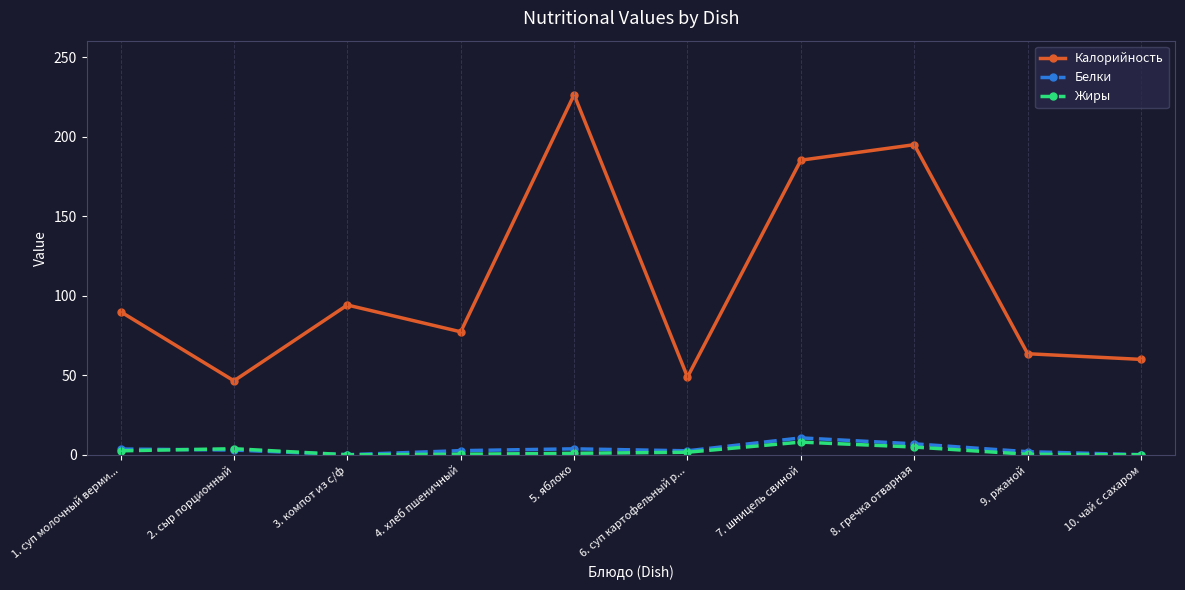

What is the minimum value for Калорийность?

46.5